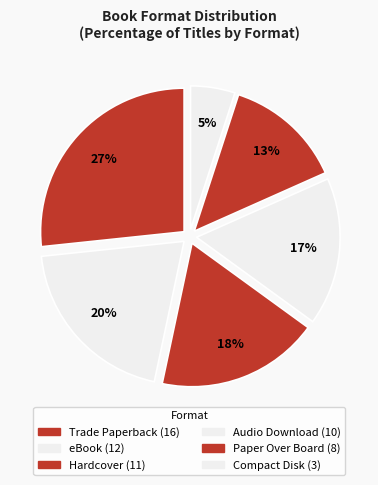

Count the number of slices in the pie.

6